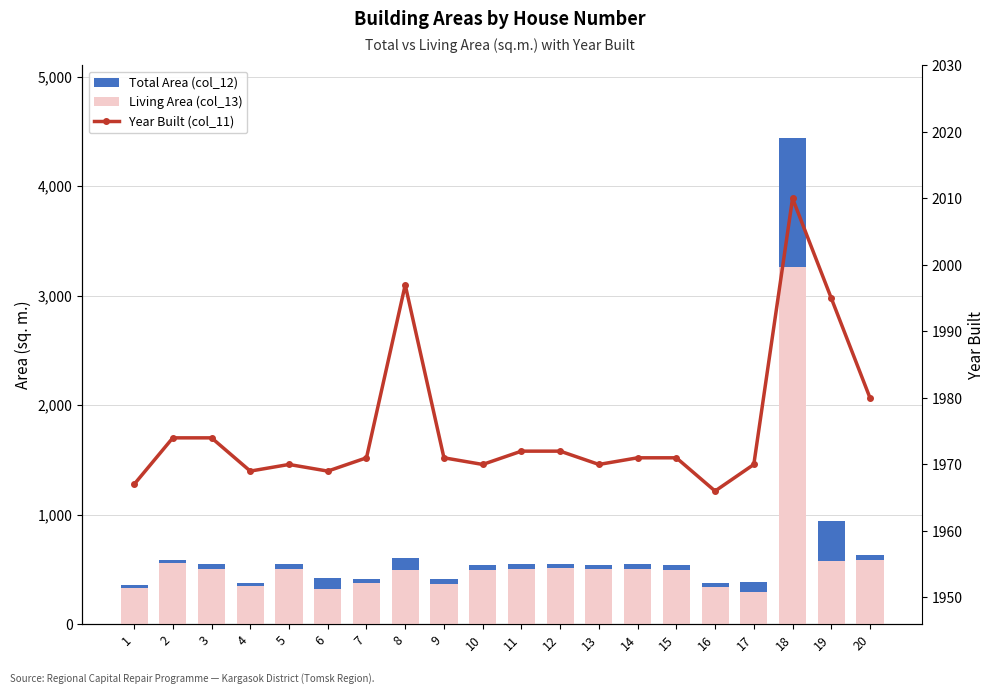

Which category has the highest value across all series?

18